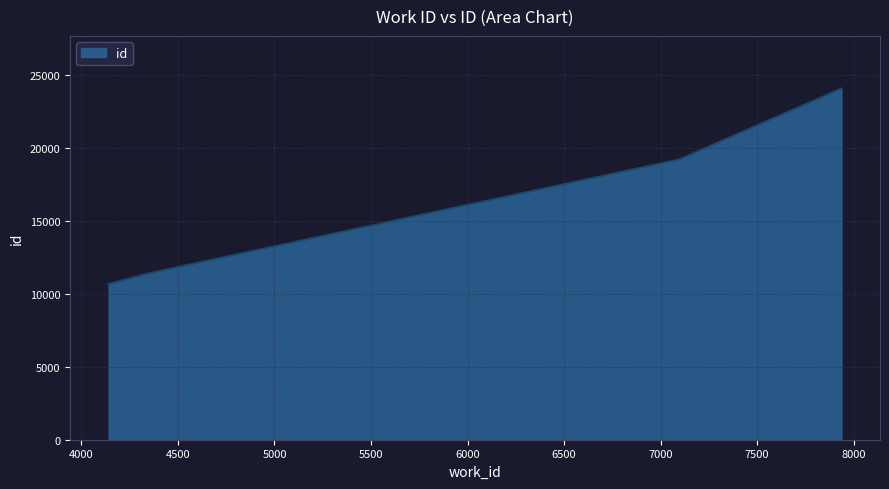

What is the difference between the second highest and second lowest values?

7817